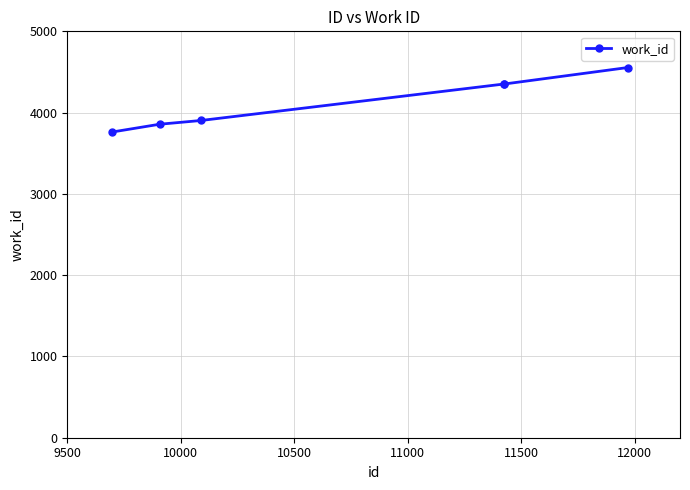

What is the maximum value shown in the chart?

4555